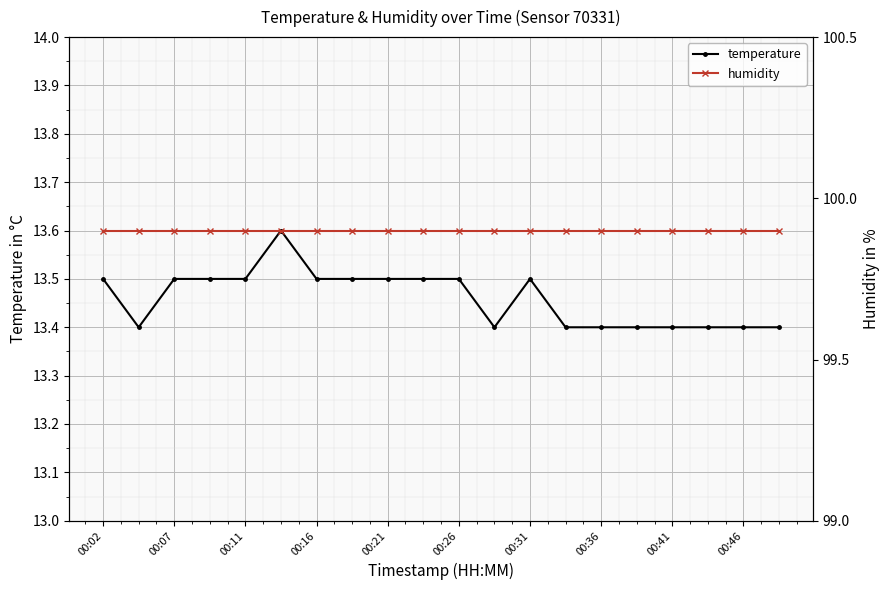

At how many categories does at least one series exceed 65?

20